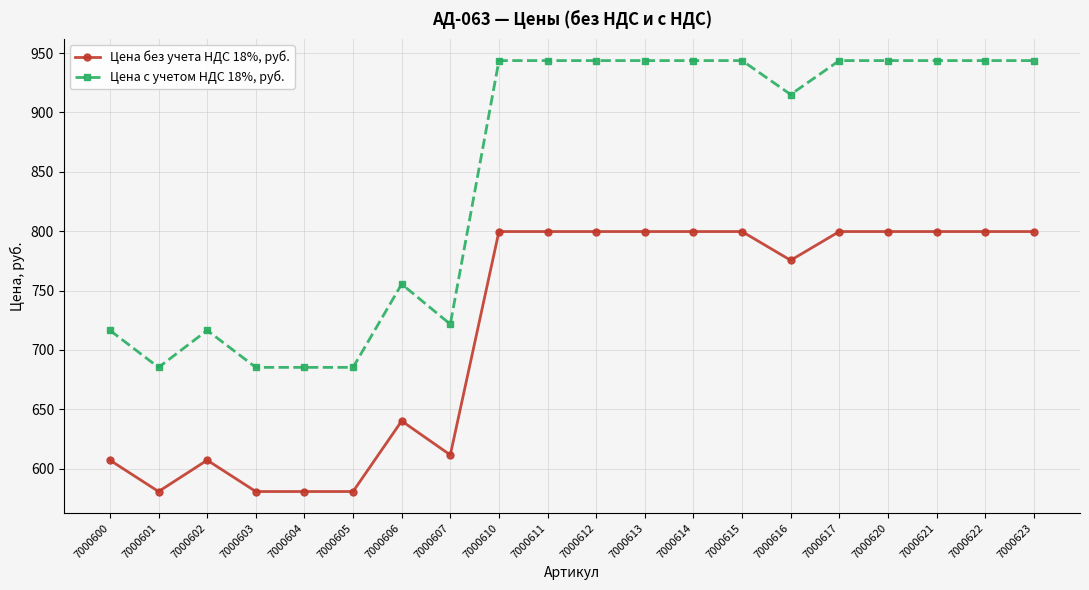

What is the average value of the Цена с учетом НДС 18%, руб. series?

847.3